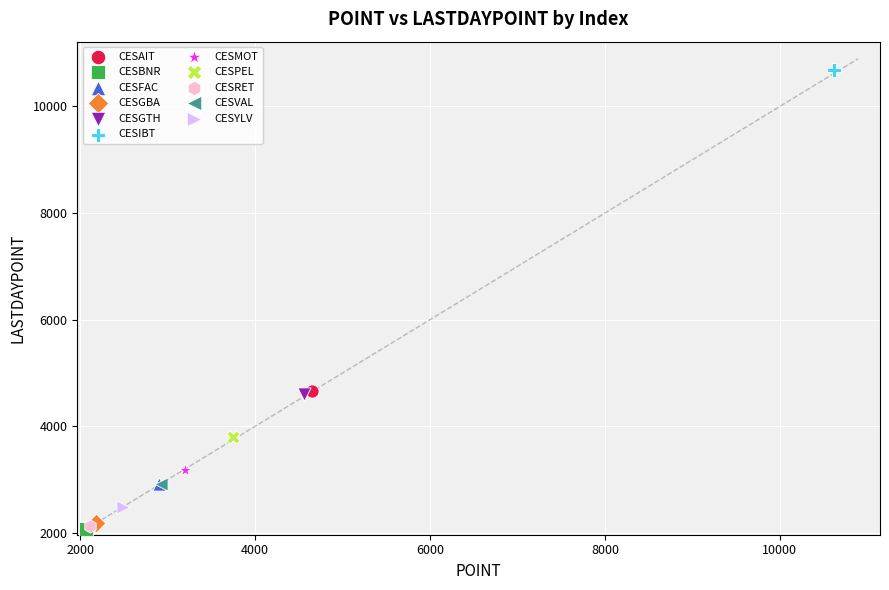

What are all the series names shown in the legend?

CESAIT, CESBNR, CESFAC, CESGBA, CESGTH, CESIBT, CESMOT, CESPEL, CESRET, CESVAL, CESYLV